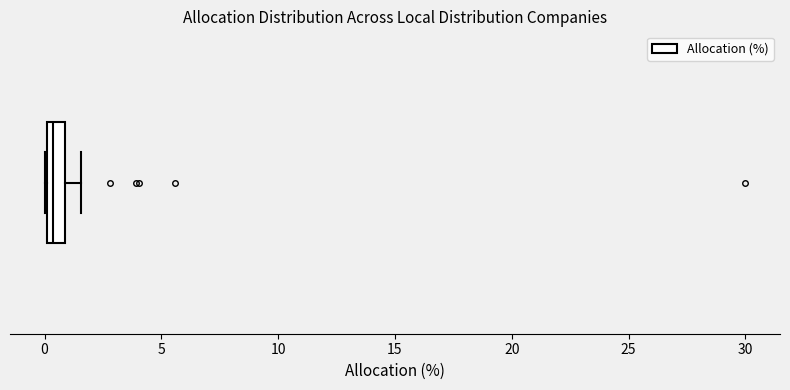

Read this box plot against the x-axis: the position of the median line, the range covered by the box, and the ends of both whiskers. The values are not printed on the chart, so give them approximately, as read against the axis.

median 0.5, box 0.0 to 1.0, whiskers 0.0 to 1.5